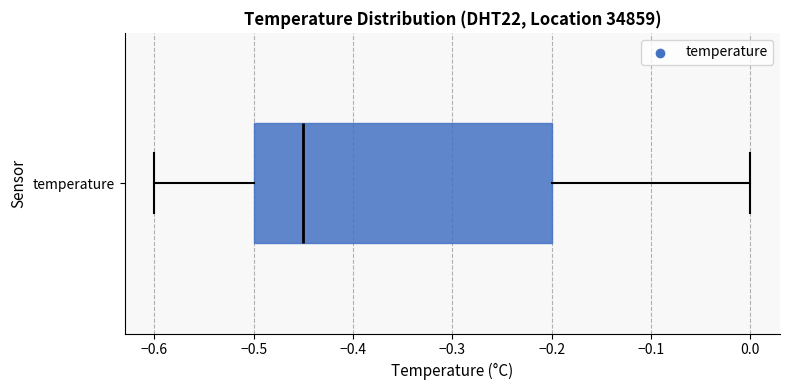

Transcribe this box plot: give where the median line is, the range the box spans, and where the two whiskers end, as read against the x-axis. The values are not printed on the chart, so give them approximately, as read against the axis.

median -0.45, box -0.50 to -0.20, whiskers -0.60 to 0.00